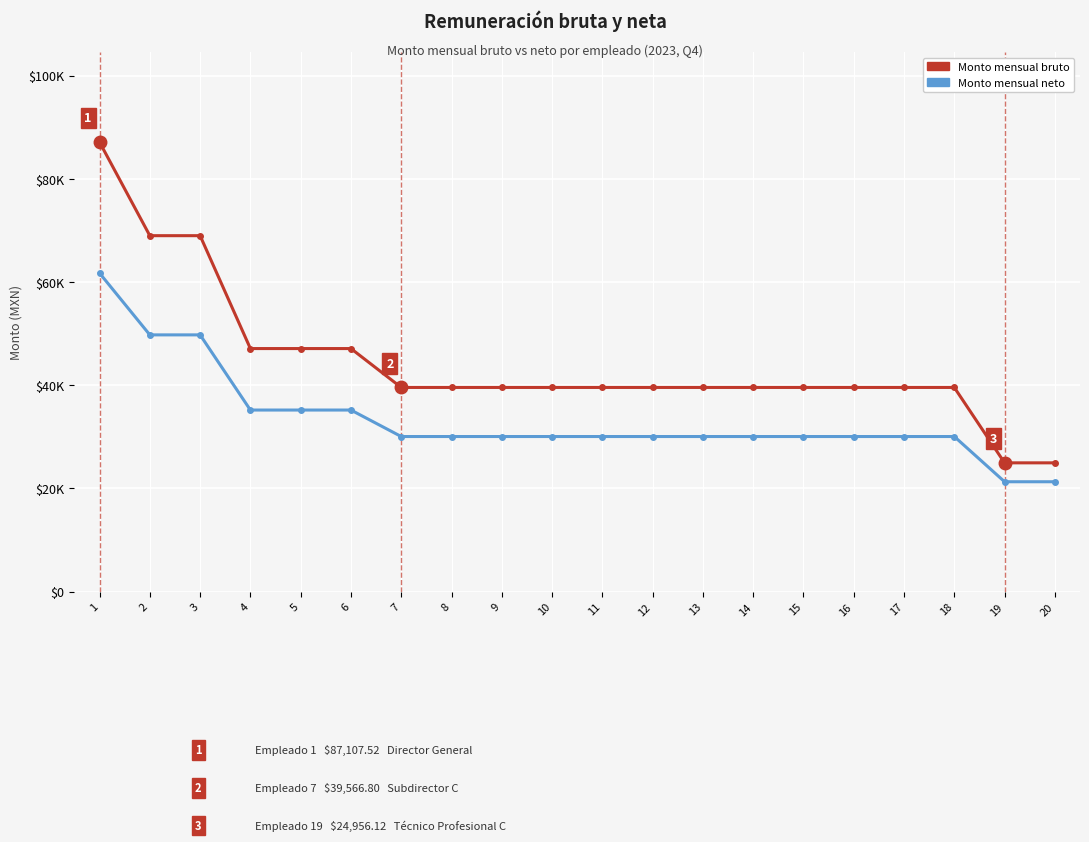

What are all the series names shown in the legend?

Monto mensual bruto, Monto mensual neto